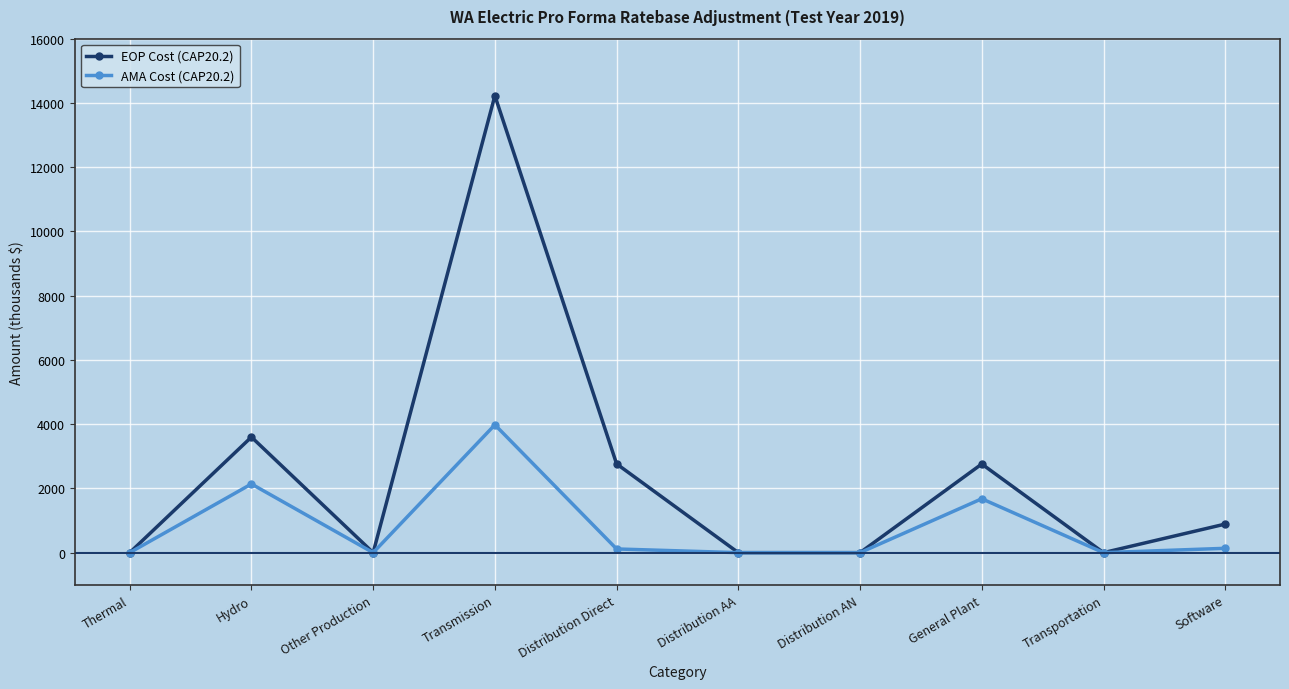

Which label corresponds to the largest value in the chart?

Transmission